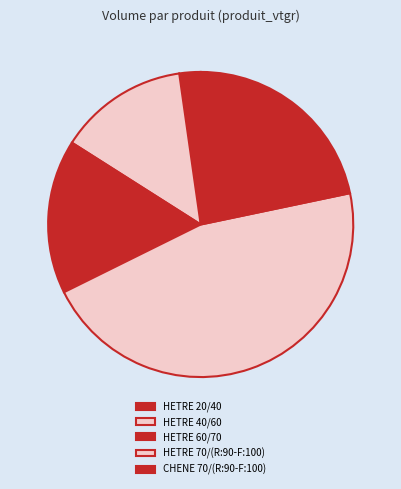

How many slices are in this pie chart?

5